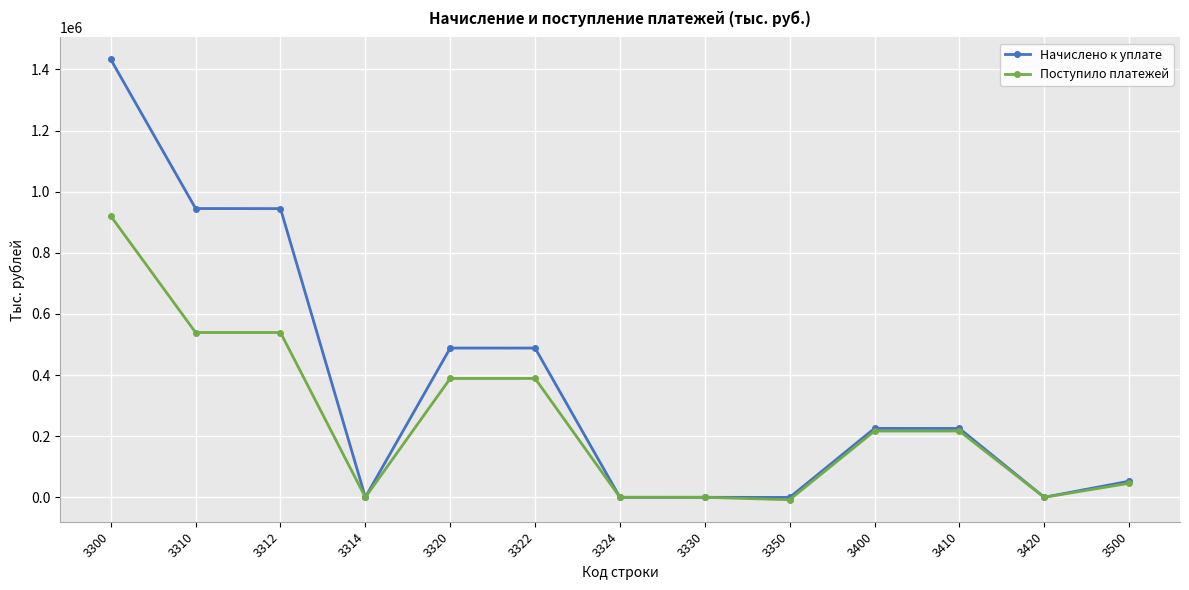

At which category is the sum across all series the highest?

3300